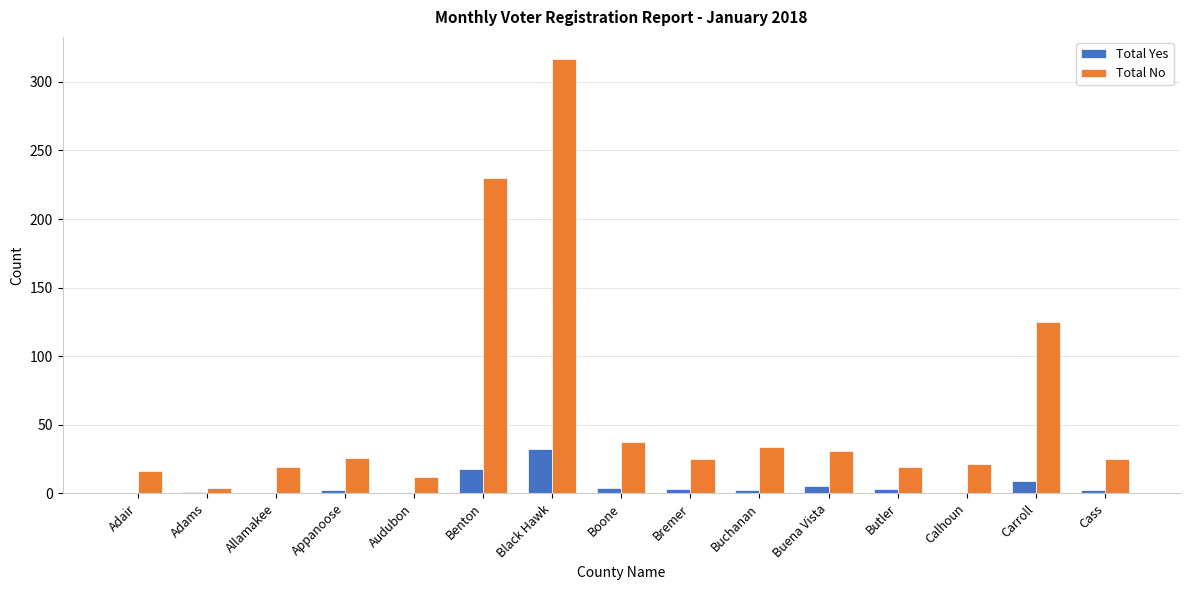

The value of Total No at Calhoun is 35. True or false?

False